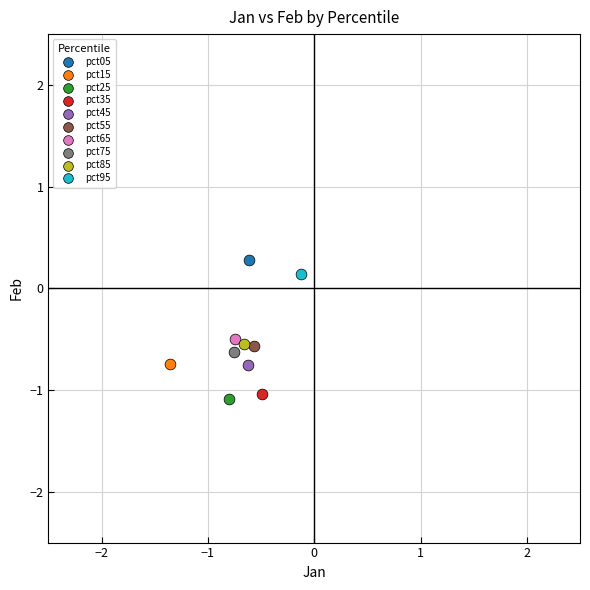

Which series reaches the minimum Y coordinate?

pct25